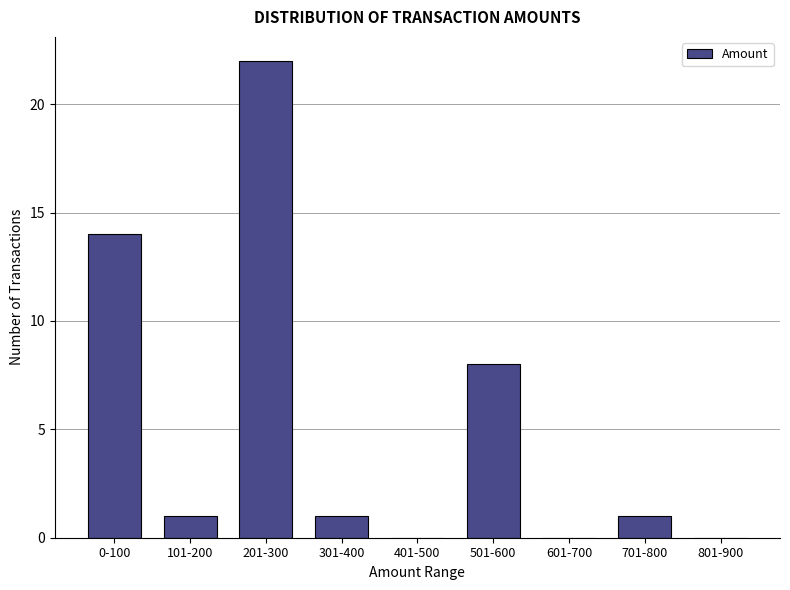

Reading left to right, transcribe all the data shown in this chart.

0-100=14	101-200=1	201-300=22	301-400=1	401-500=0	501-600=8	601-700=0	701-800=1	801-900=0